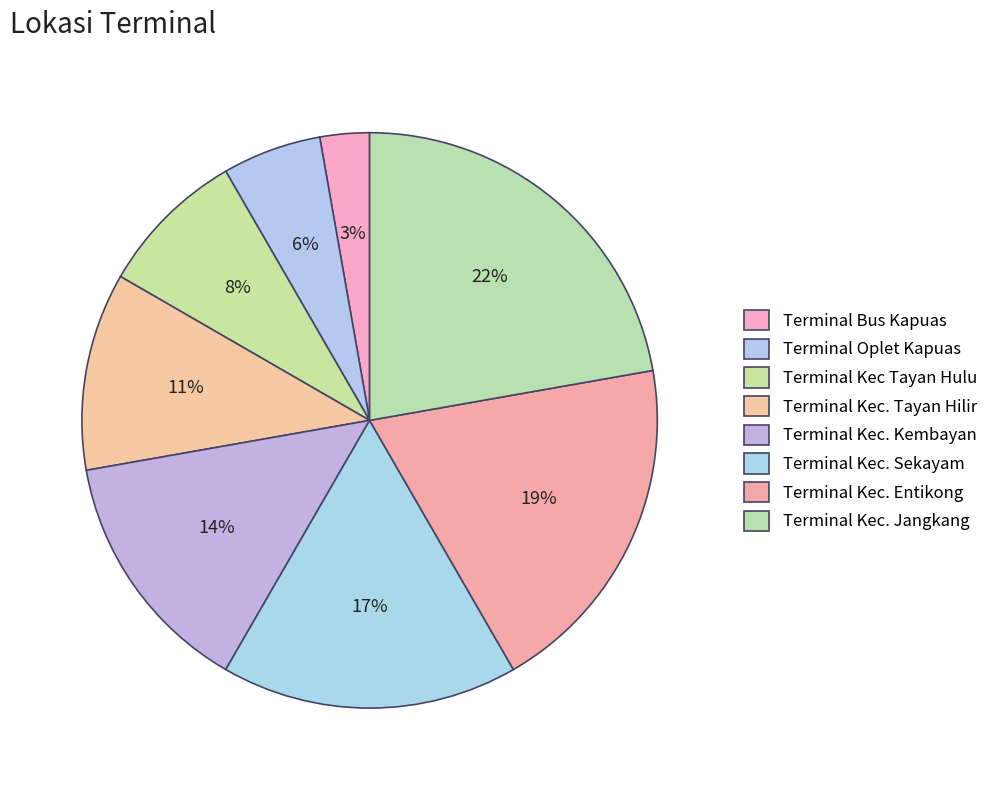

Which has a higher value, Terminal Bus Kapuas or Terminal Oplet Kapuas?

Terminal Oplet Kapuas